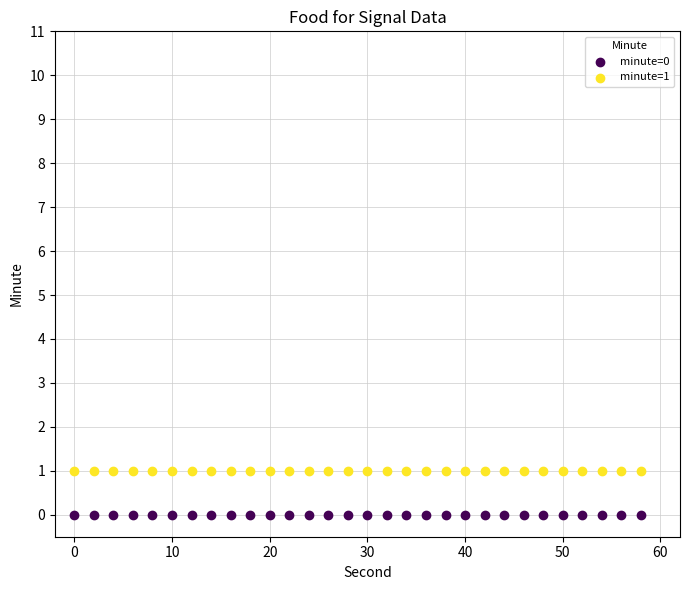

Which series reaches the maximum Y coordinate?

minute=1